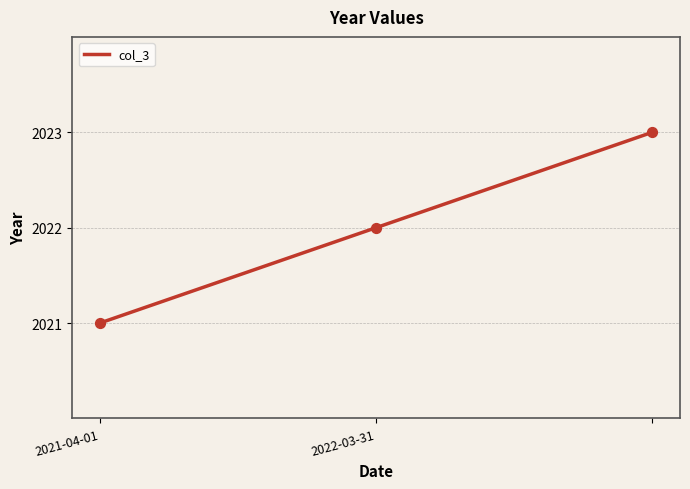

What is the change in value from 2021-04-01 to 2022-03-31?

+1